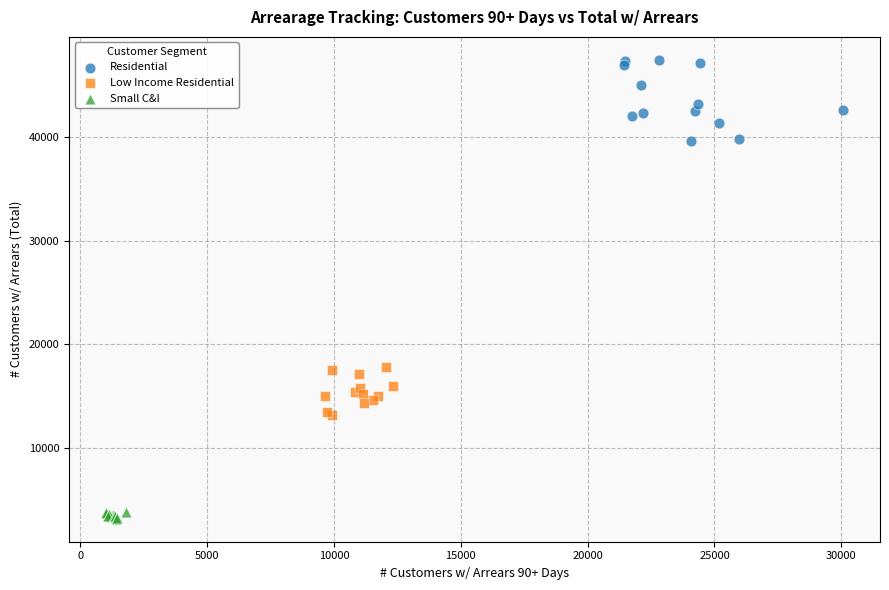

Which series reaches the maximum Y coordinate?

Residential